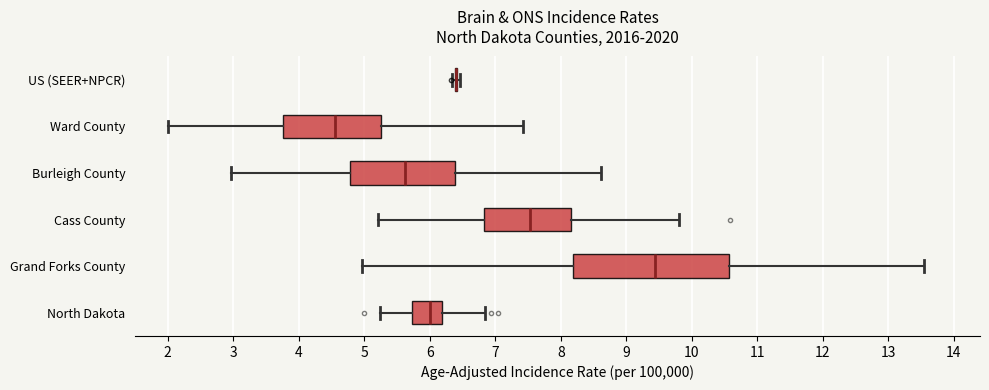

Reading bottom to top, transcribe this box plot: for each box, give where its median line is, the range the box spans, and where its two whiskers end, as read against the x-axis. The values are not printed on the chart, so give them approximately, as read against the axis.

North Dakota: median 6.0, box 5.7 to 6.2, whiskers 5.2 to 6.8
Grand Forks County: median 9.4, box 8.2 to 10.6, whiskers 5.0 to 13.6
Cass County: median 7.5, box 6.8 to 8.2, whiskers 5.2 to 9.8
Burleigh County: median 5.6, box 4.8 to 6.4, whiskers 3.0 to 8.6
Ward County: median 4.6, box 3.8 to 5.3, whiskers 2.0 to 7.4
US (SEER+NPCR): box collapsed to a line at 6.4, whiskers 6.3 to 6.5